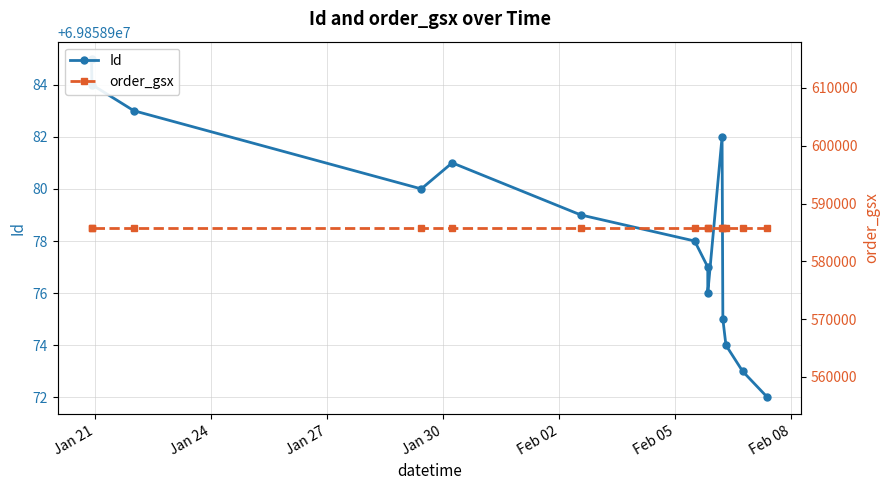

What is the sum of all order_gsx values?

8200766